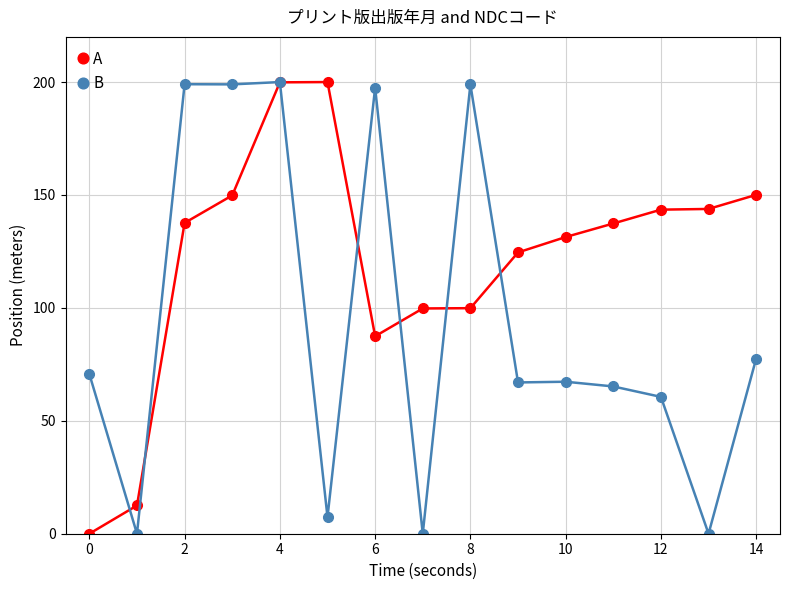

Rank the series by their average value, from highest to lowest.

A, B